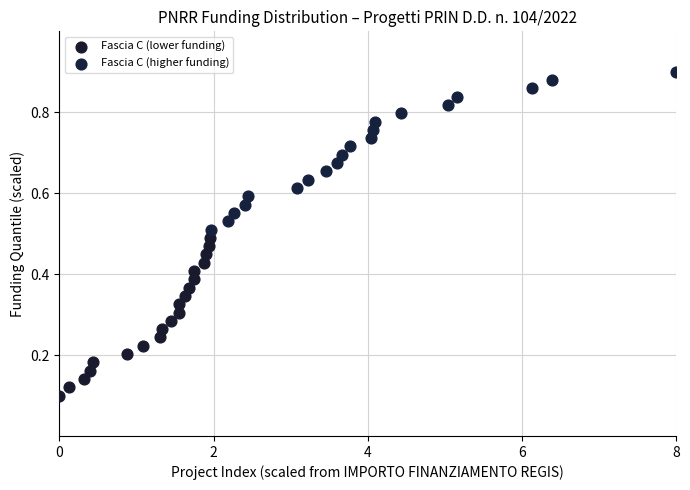

Which series contains the lowest Y value?

Fascia C (lower funding)